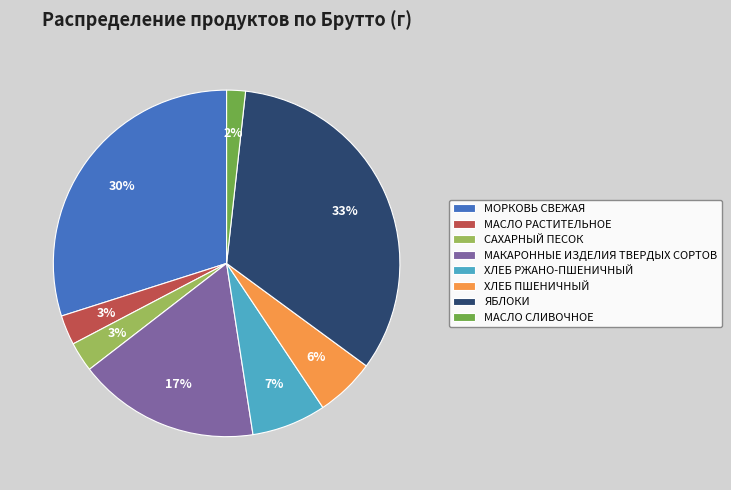

Which slice is the smallest?

МАСЛО СЛИВОЧНОЕ